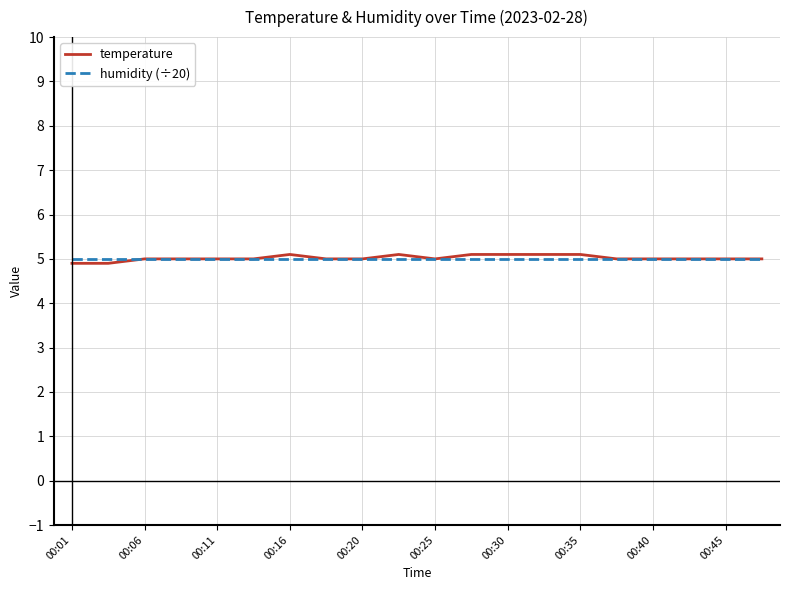

Which series has the widest spread of values?

temperature